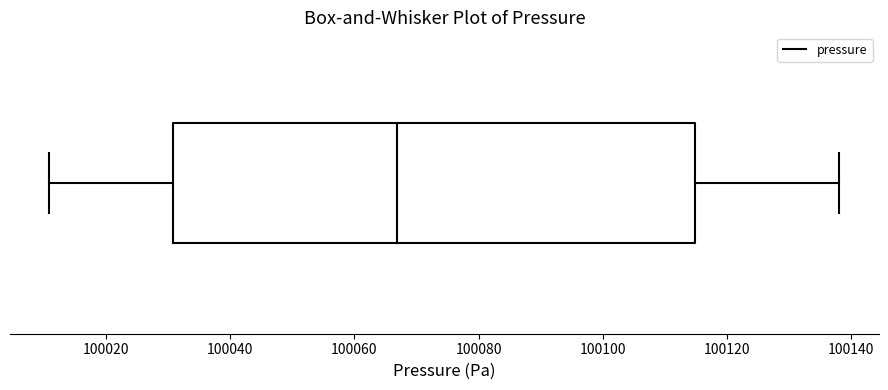

Read this box plot against the x-axis: the position of the median line, the range covered by the box, and the ends of both whiskers. The values are not printed on the chart, so give them approximately, as read against the axis.

median 100066, box 100030 to 100114, whiskers 100010 to 100138